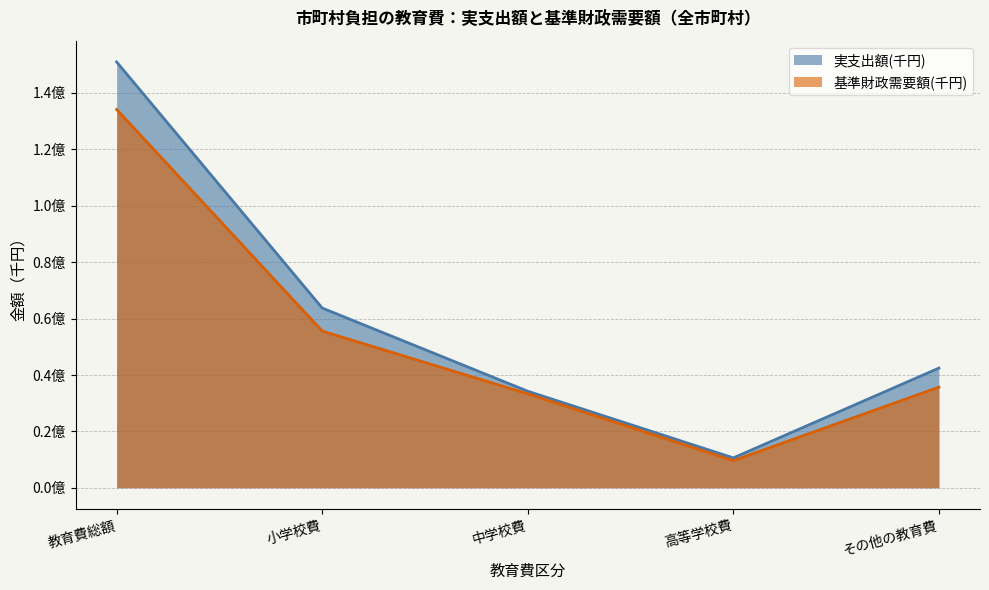

Between 高等学校費 and その他の教育費, which is larger?

その他の教育費